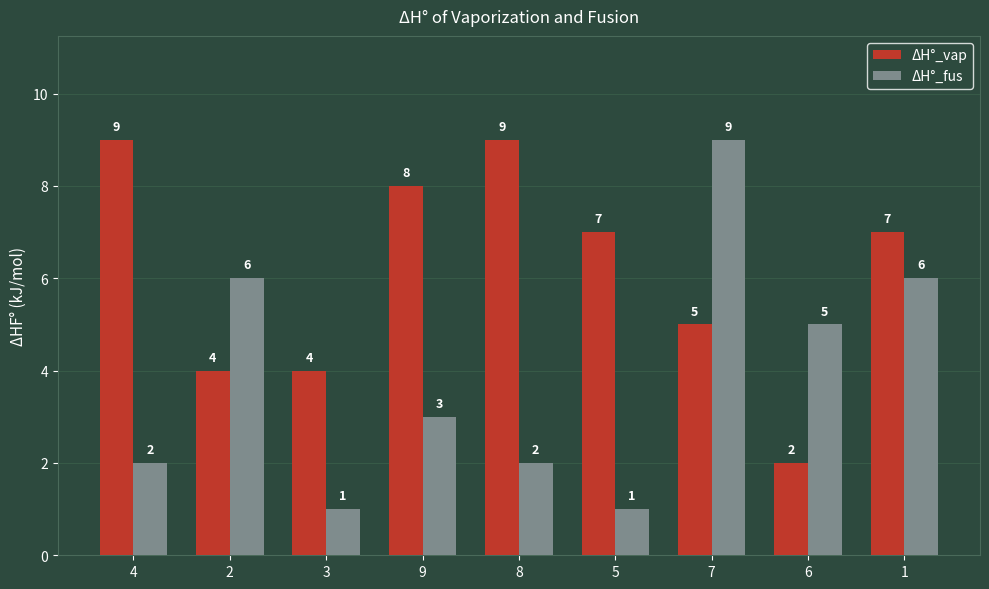

Reading left to right, transcribe all the data shown in this chart.

ΔH°_vap: 9	4	4	8	9	7	5	2	7
ΔH°_fus: 2	6	1	3	2	1	9	5	6